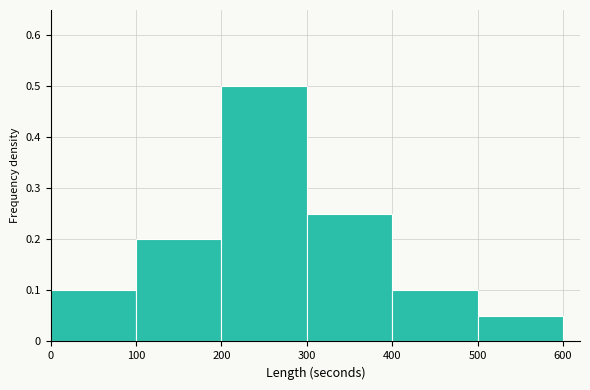

Reading left to right, transcribe this chart: for each bar, give the range it covers on the x-axis and its height. The values are not printed on the chart, so give them approximately, as read against the axis.

0 to 100: 0.10
100 to 200: 0.20
200 to 300: 0.50
300 to 400: 0.25
400 to 500: 0.10
500 to 600: 0.05